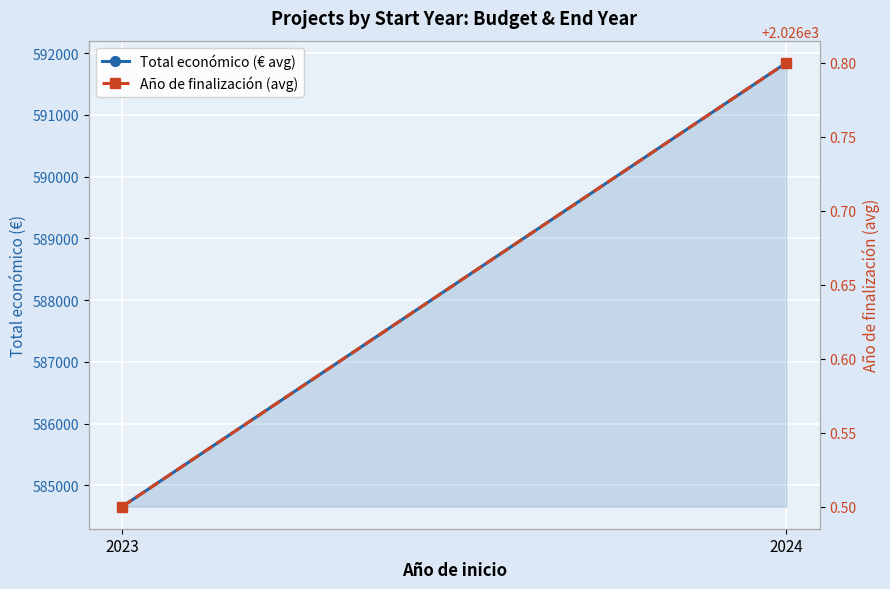

What is the difference between the highest and lowest values at 2024?

589816.8